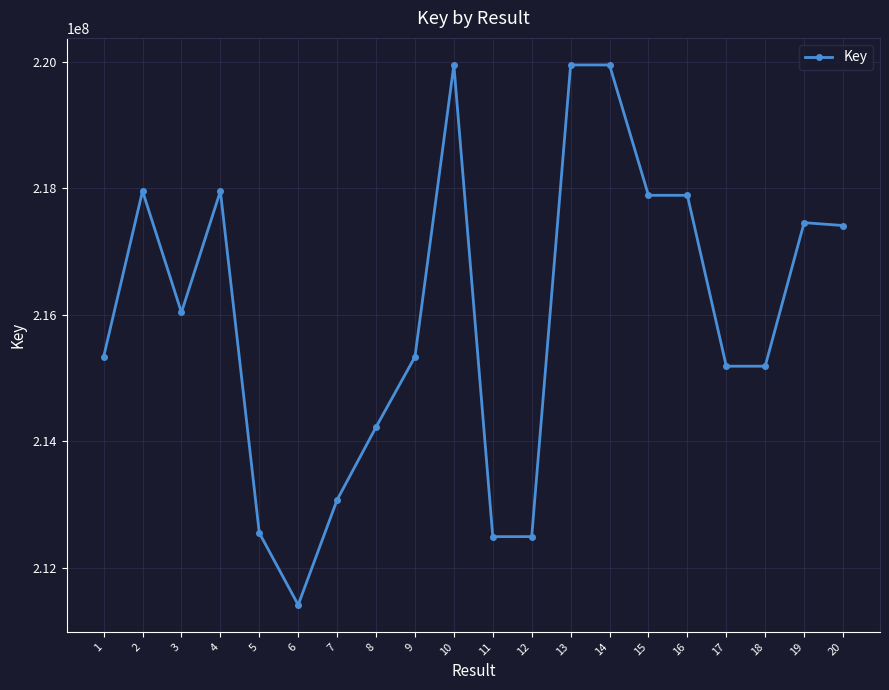

Between 11 and 1, which is larger?

1